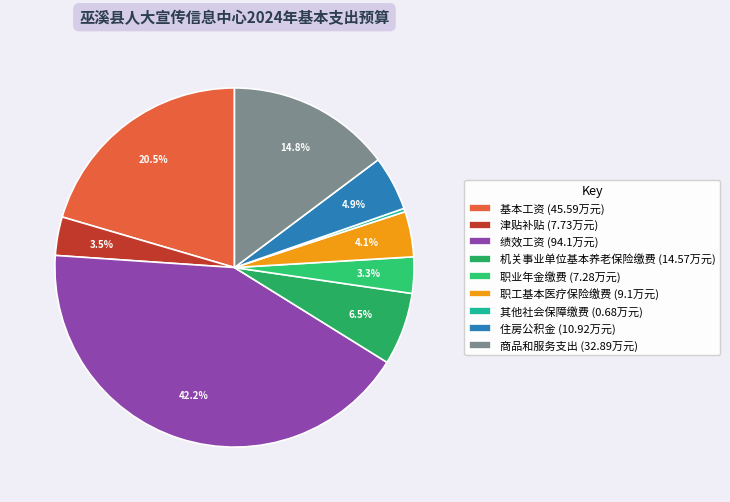

Is 住房公积金 the majority of the pie?

No